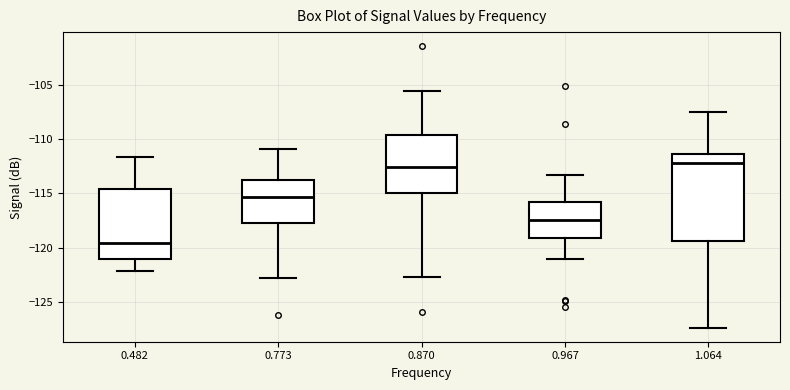

Reading left to right, transcribe this box plot: for each box, give where its median line is, the range the box spans, and where its two whiskers end, as read against the y-axis. The values are not printed on the chart, so give them approximately, as read against the axis.

0.482: median -119.5, box -121.0 to -114.5, whiskers -122.0 to -111.5
0.773: median -115.5, box -118.0 to -114.0, whiskers -123.0 to -111.0
0.870: median -112.5, box -115.0 to -109.5, whiskers -122.5 to -105.5
0.967: median -117.5, box -119.0 to -116.0, whiskers -121.0 to -113.5
1.064: median -112.0, box -119.5 to -111.5, whiskers -127.5 to -107.5